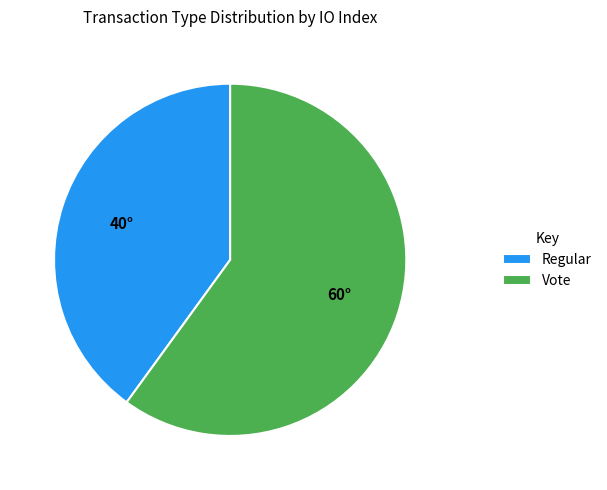

Do Regular and Vote together represent more than half of the pie?

Yes